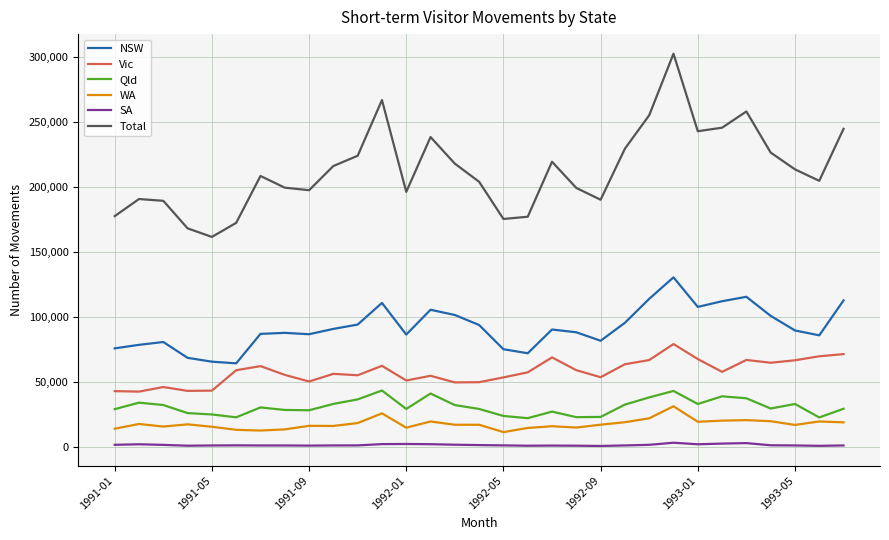

What is the average value of the Total series?

213184